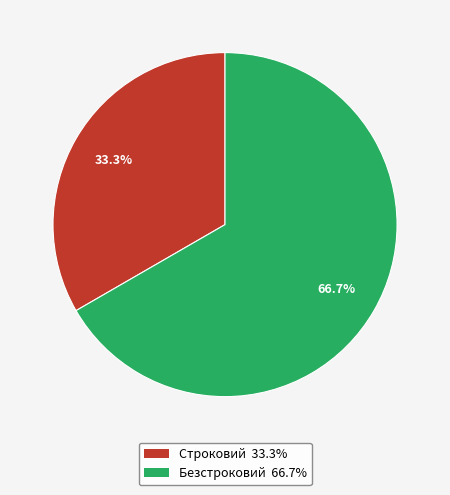

Which has a higher value, Строковий or Безстроковий?

Безстроковий